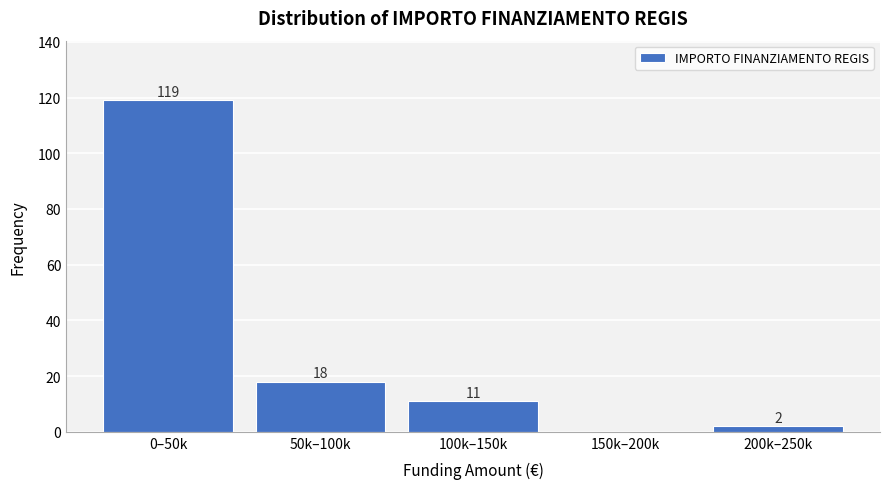

Reading right to left, list all the values displayed in this chart.

200k–250k=2	150k–200k=0	100k–150k=11	50k–100k=18	0–50k=119